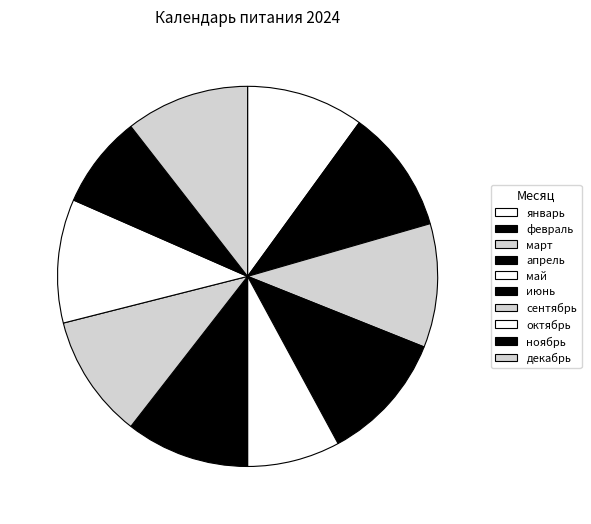

How many segments does this pie chart have?

10